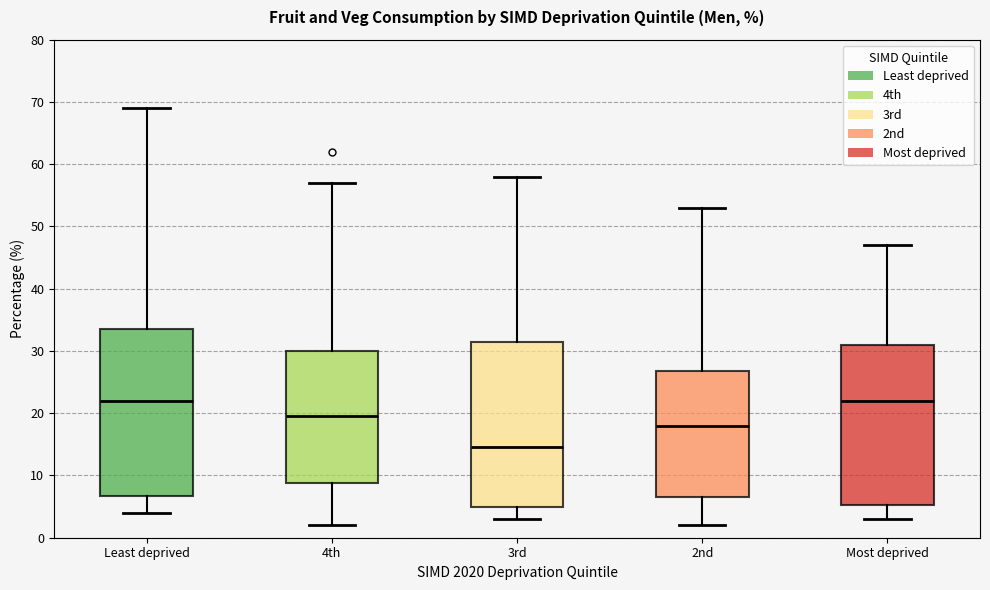

Reading left to right, transcribe this box plot: for each box, give where its median line is, the range the box spans, and where its two whiskers end, as read against the y-axis. The values are not printed on the chart, so give them approximately, as read against the axis.

Least deprived: median 22, box 7 to 34, whiskers 4 to 69
4th: median 20, box 9 to 30, whiskers 2 to 57
3rd: median 15, box 5 to 32, whiskers 3 to 58
2nd: median 18, box 7 to 27, whiskers 2 to 53
Most deprived: median 22, box 5 to 31, whiskers 3 to 47